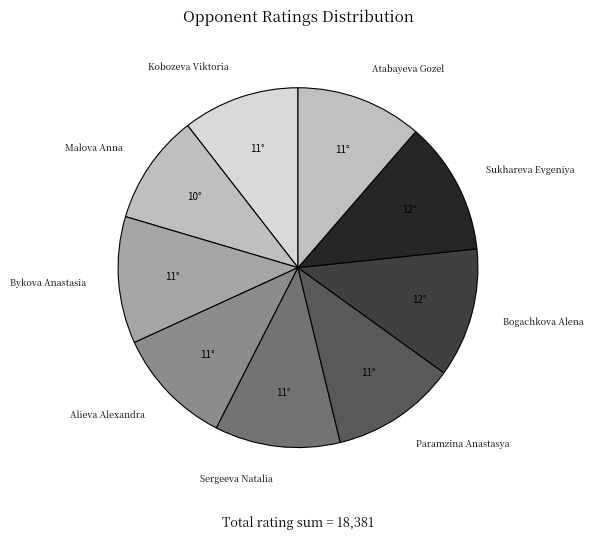

What is the smallest slice in the pie chart?

Malova Anna